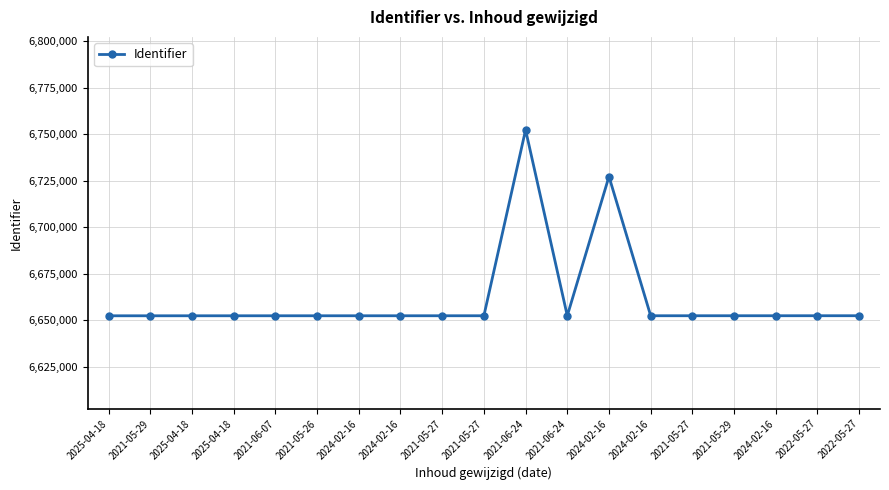

True or false: the data has more than 2 interior local peaks.

False